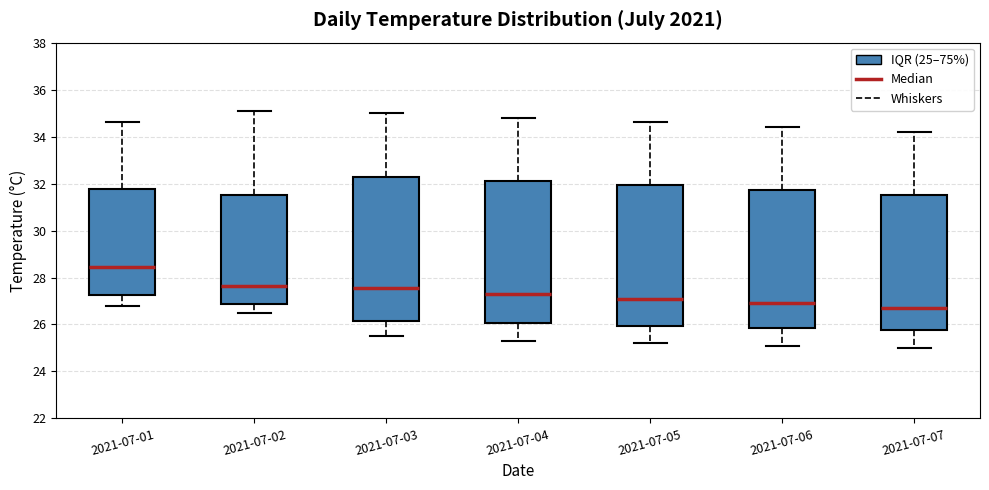

Which box has the highest median line?

2021-07-01